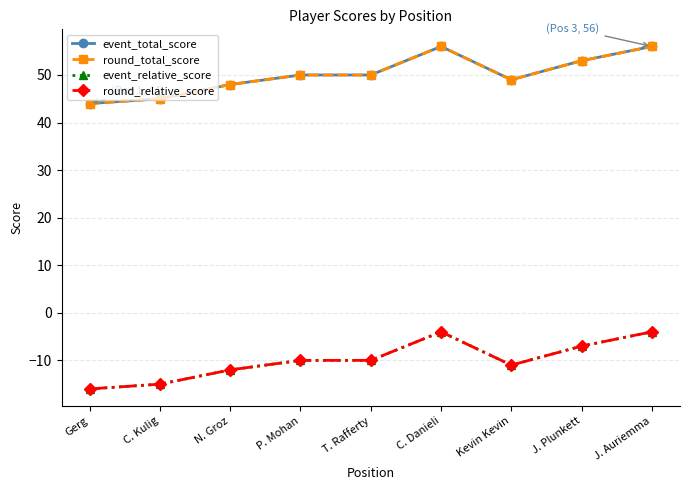

What is the label of the 3rd point from the left?

N. Groz